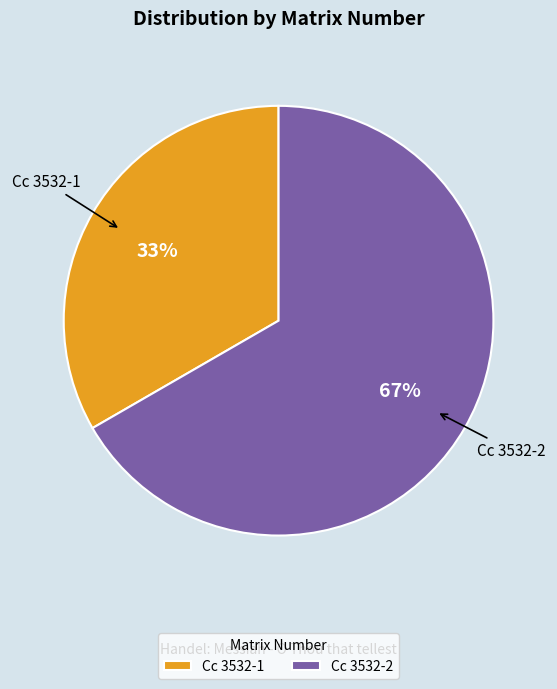

Is it true that Cc 3532-1 is 33% of the pie?

True